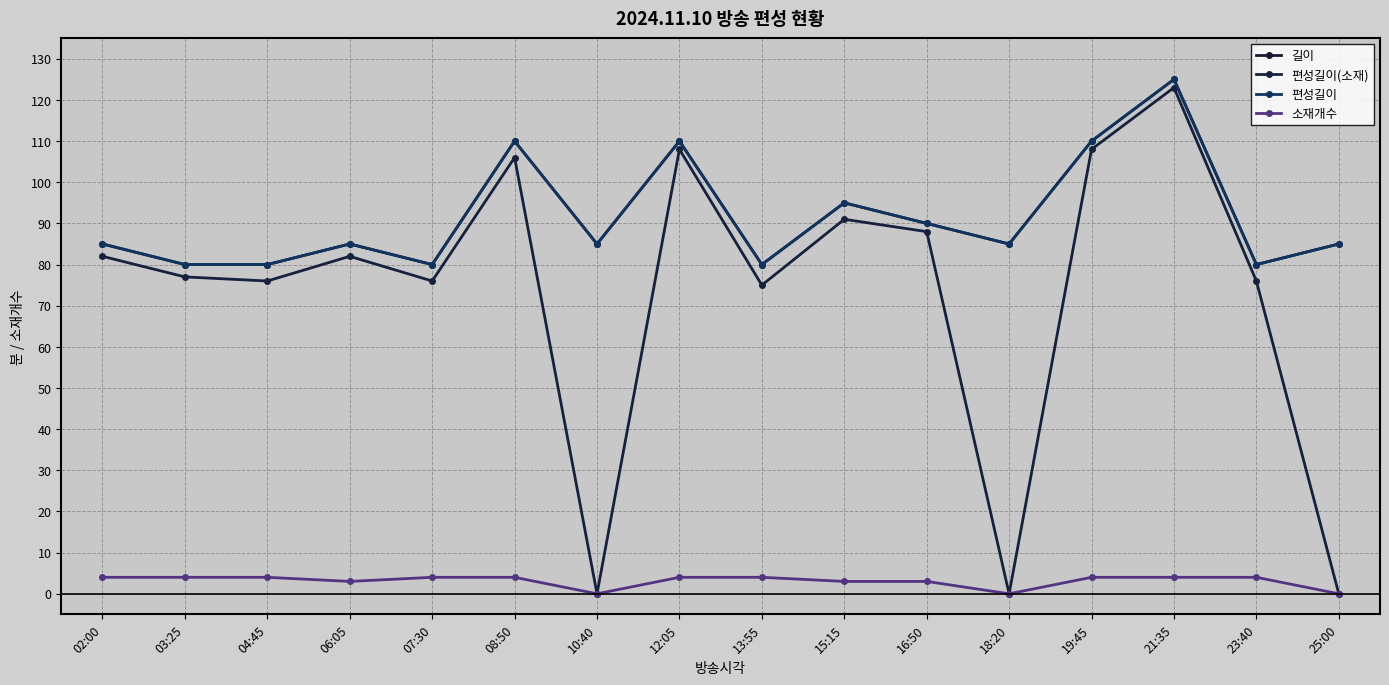

Count the 길이 values in the range 80 to 110.

15